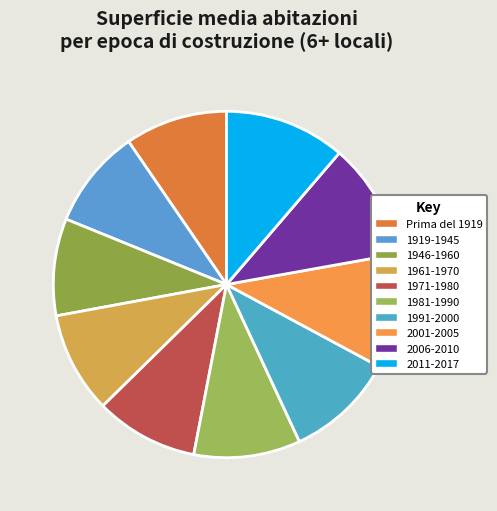

How many segments does this pie chart have?

10